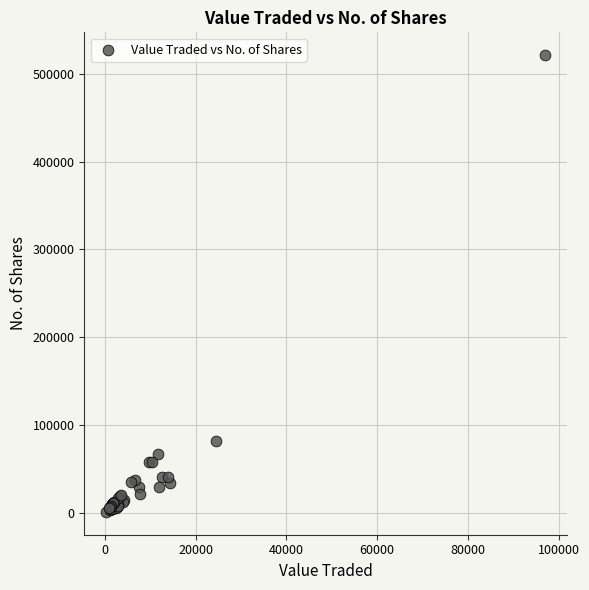

What Y value in the scatter plot is closest to 261153?

81893